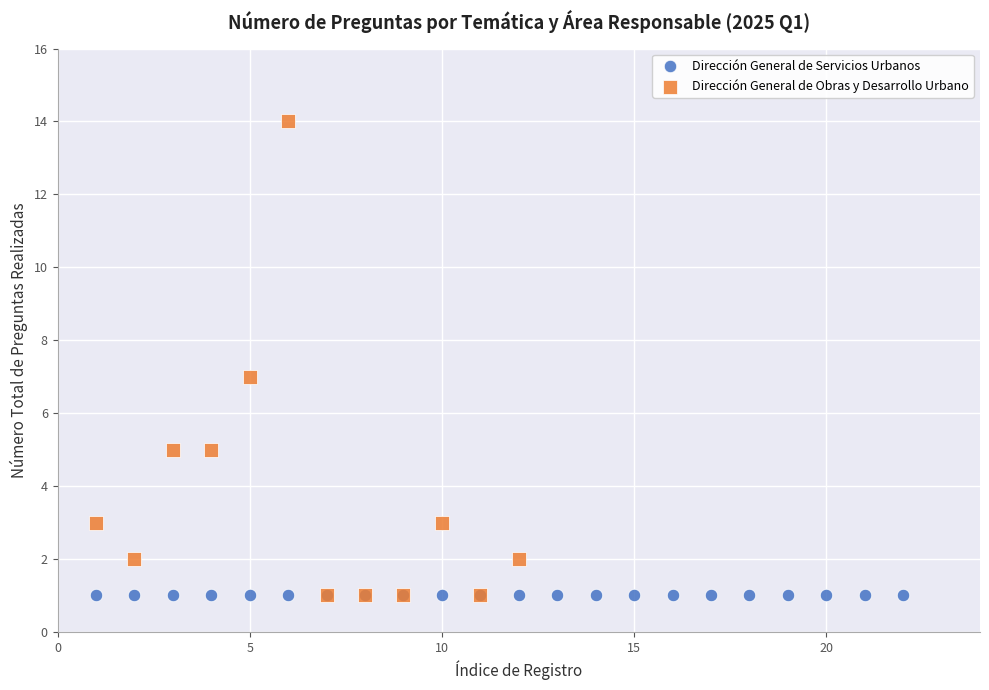

Which series contains the highest Y value?

Dirección General de Obras y Desarrollo Urbano